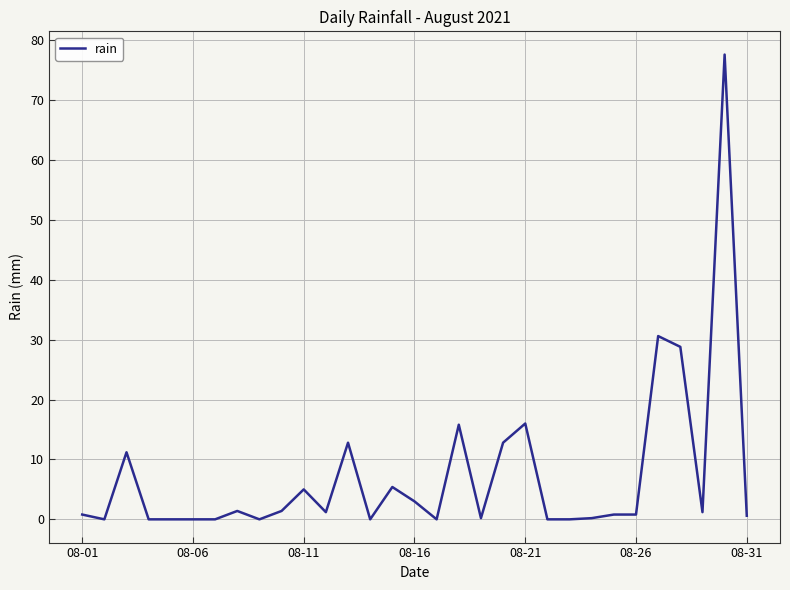

What is the greatest value displayed?

77.6